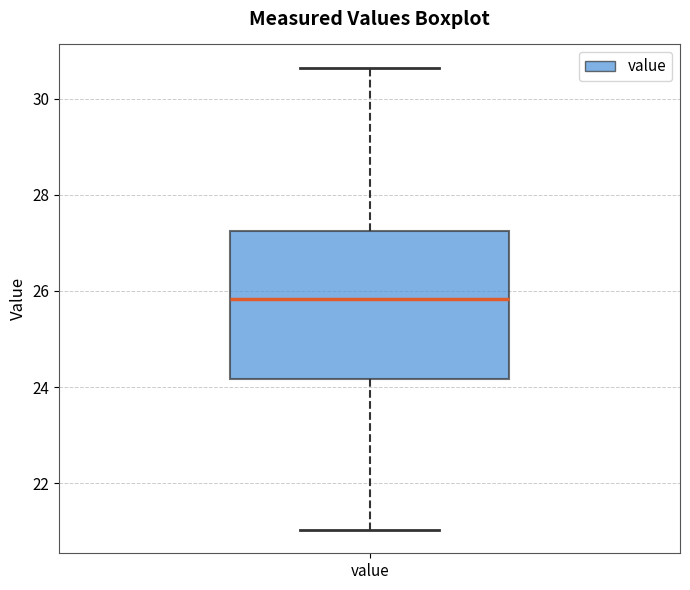

Where does the upper whisker of the box for value end on the y-axis? The values are not printed on the chart, so give them approximately, as read against the axis.

30.6